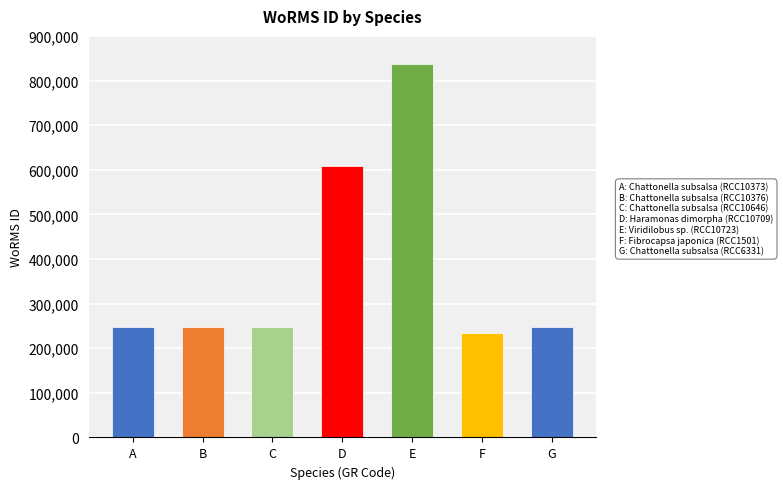

What is the maximum value shown in the chart?

836517